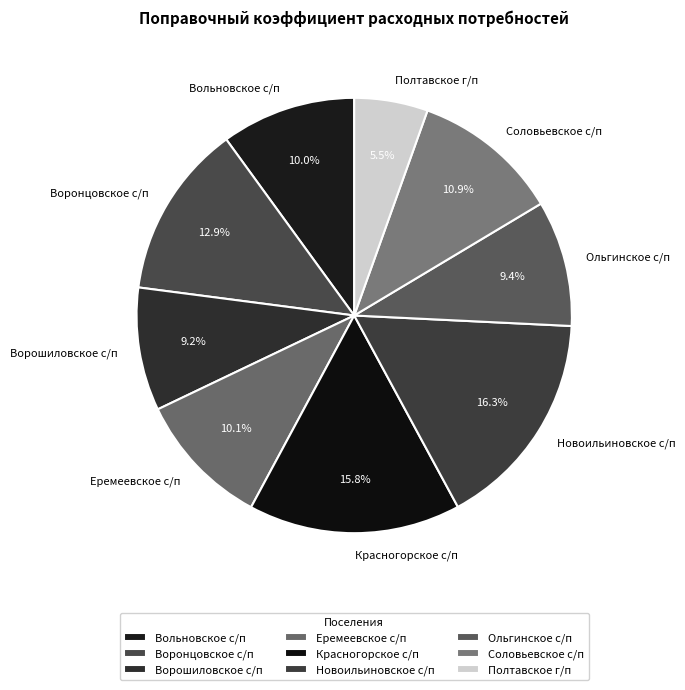

Is there a majority slice in this chart?

No